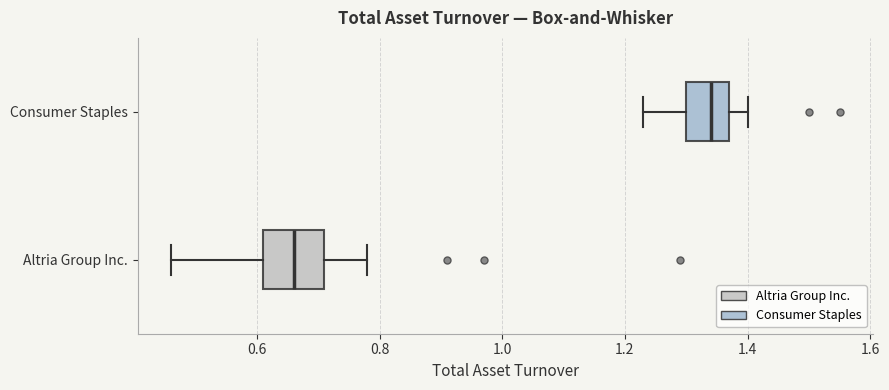

Where does the right whisker of the box for Altria Group Inc. end on the x-axis? The values are not printed on the chart, so give them approximately, as read against the axis.

0.78